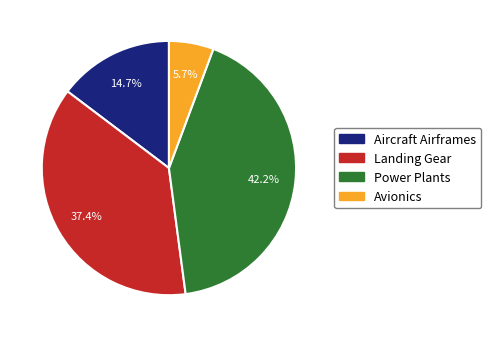

Is there any slice that represents more than half of the pie?

No